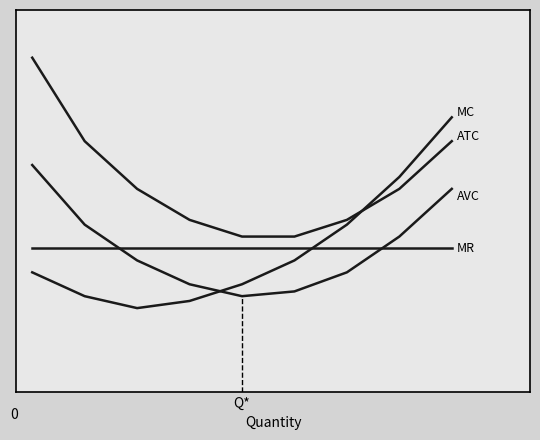

Reading left to right, list all the values displayed in this chart.

AVC: 9.5	7.0	5.5	4.5	4.0	4.2	5.0	6.5	8.5
MR: 6.0	6.0	6.0	6.0	6.0	6.0	6.0	6.0	6.0
ATC: 14.0	10.5	8.5	7.2	6.5	6.5	7.2	8.5	10.5
MC: 5.0	4.0	3.5	3.8	4.5	5.5	7.0	9.0	11.5